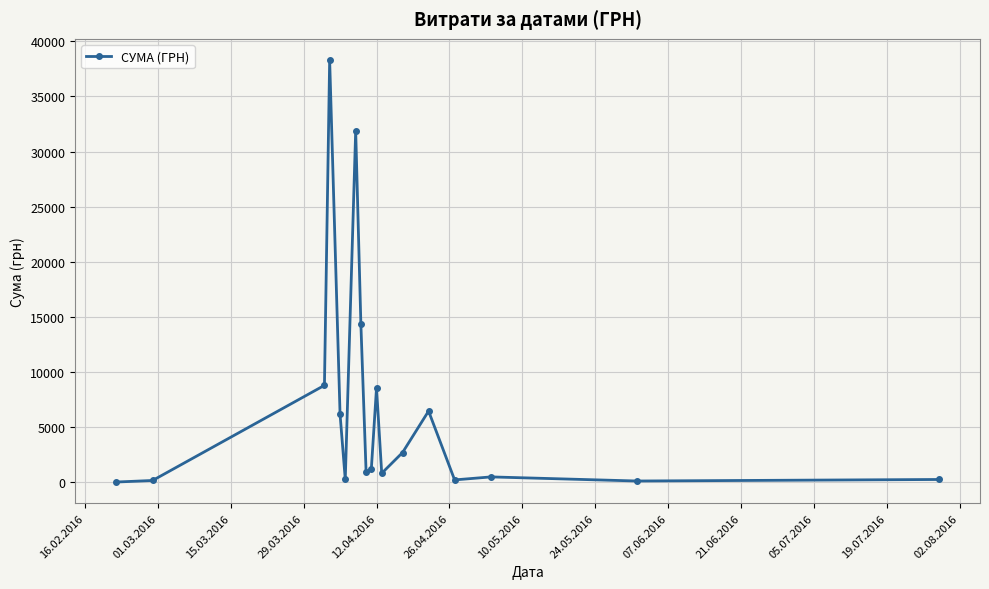

What is the minimum value shown in the chart?

38.5